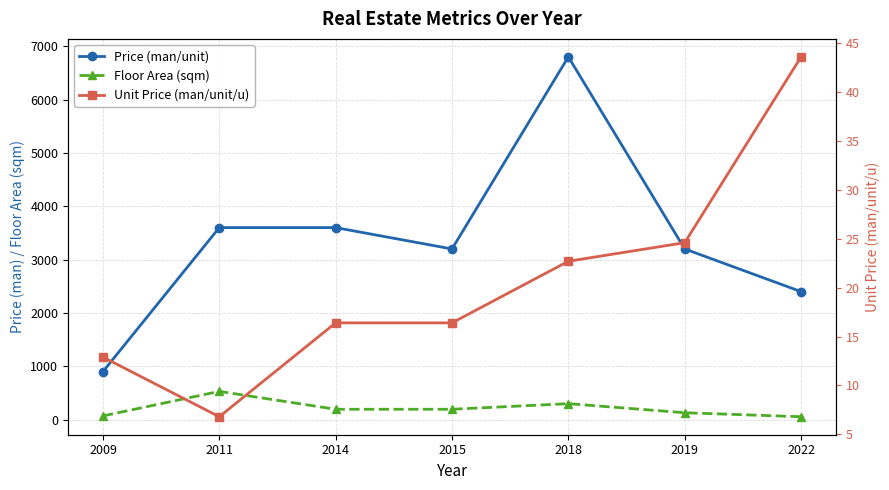

At how many categories does at least one series exceed 3048?

5